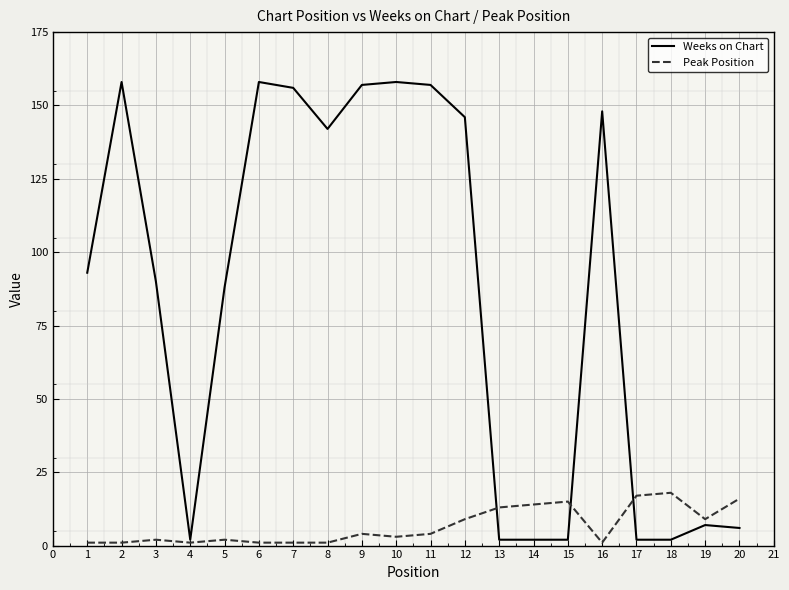

Rank the series at 18 from lowest to highest value.

Weeks on Chart, Peak Position